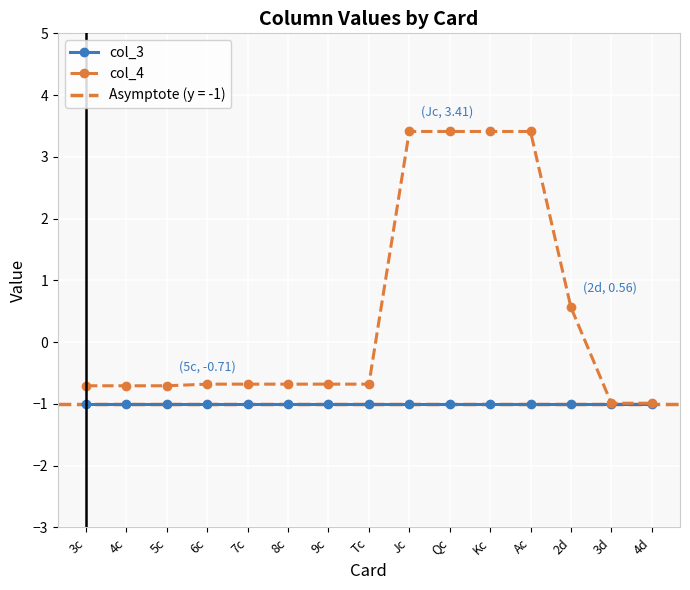

What is the total value across all series at 2d?

-0.4